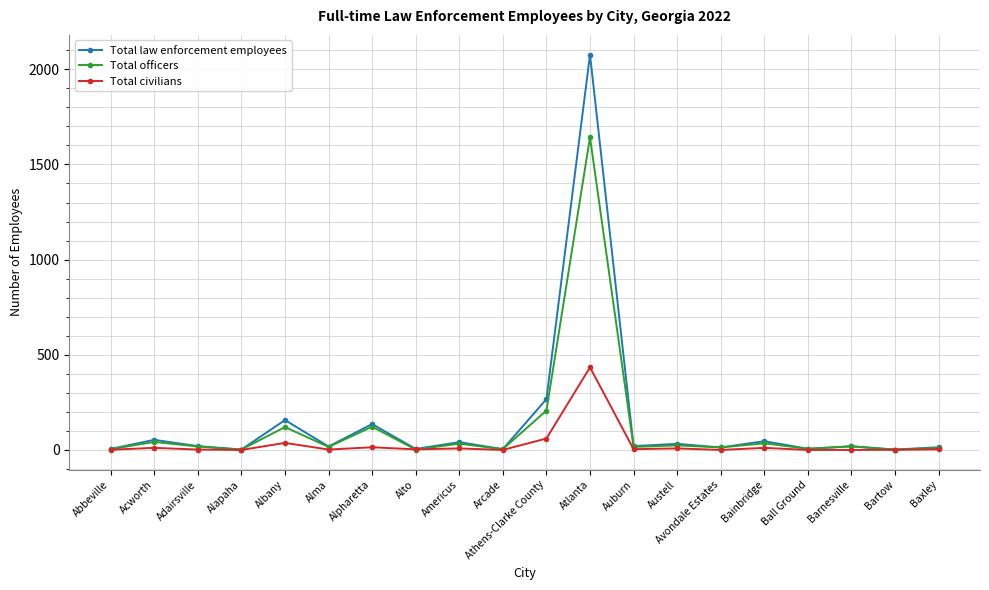

How many values in the Total law enforcement employees series are below 20?

10